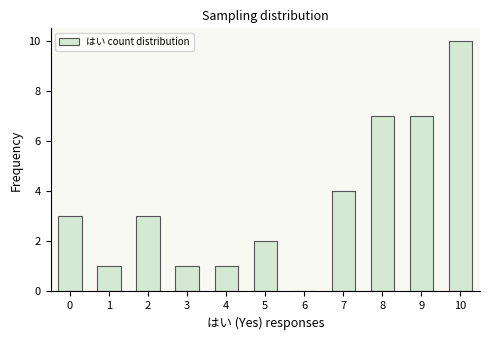

Reading left to right, transcribe this chart: for each bar, give the range it covers on the x-axis and its height. The values are not printed on the chart, so give them approximately, as read against the axis.

-0.5 to 0.5: 3
0.5 to 1.5: 1
1.5 to 2.5: 3
2.5 to 3.5: 1
3.5 to 4.5: 1
4.5 to 5.5: 2
5.5 to 6.5: 0
6.5 to 7.5: 4
7.5 to 8.5: 7
8.5 to 9.5: 7
9.5 to 10.5: 10